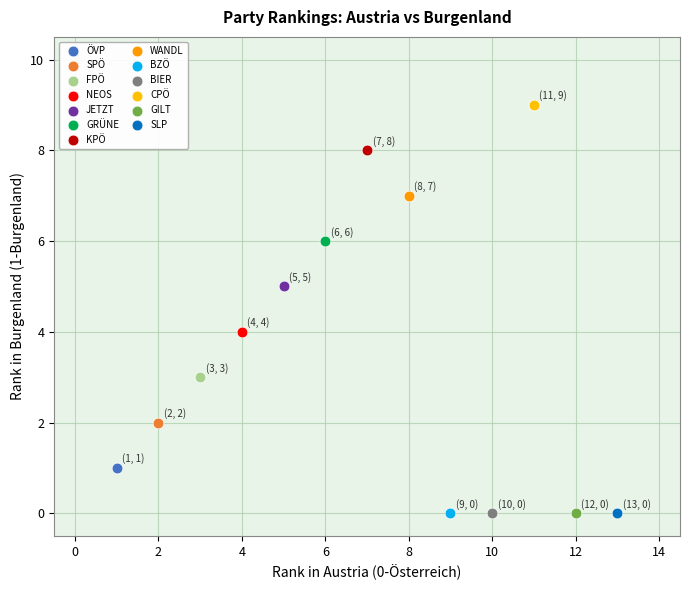

Which series contains the highest Y value?

CPÖ